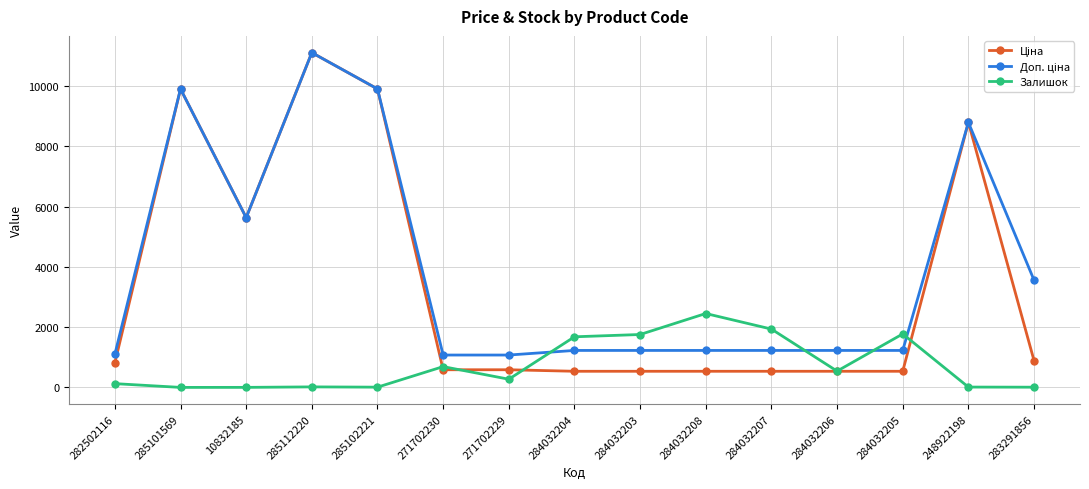

What is the label of the 15th point from the right?

282502116